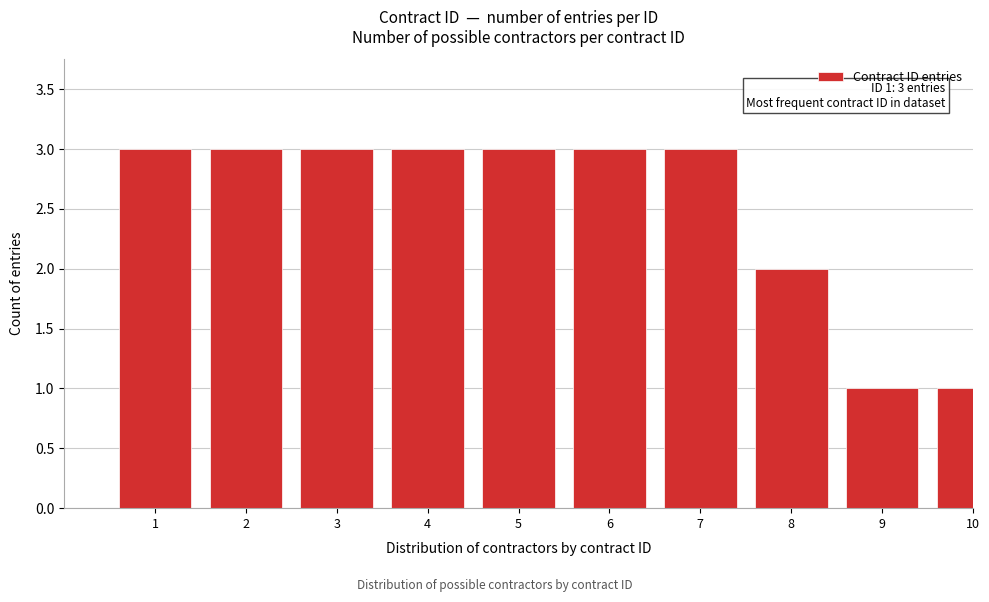

Reading left to right, list all the values displayed in this chart.

3	3	3	3	3	3	3	2	1	1